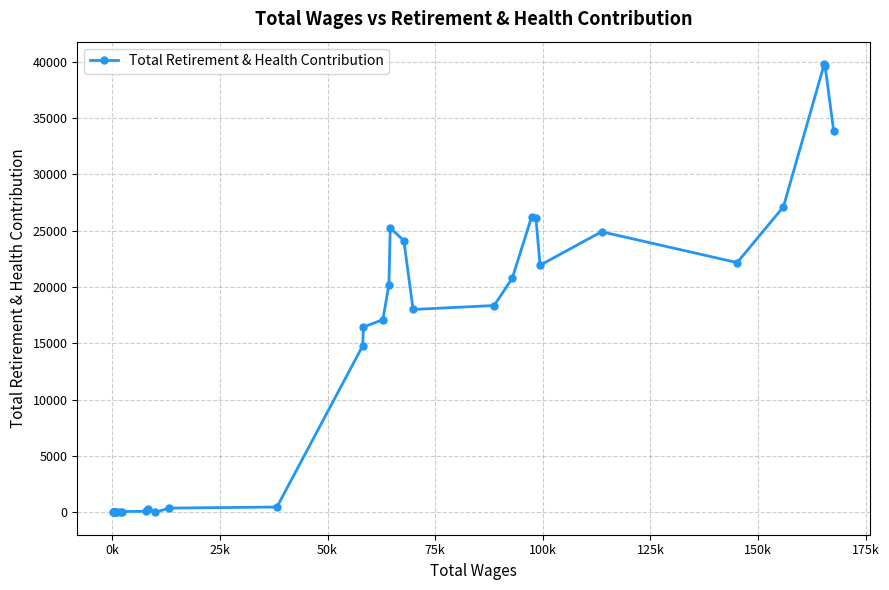

What is the greatest value displayed?

39788